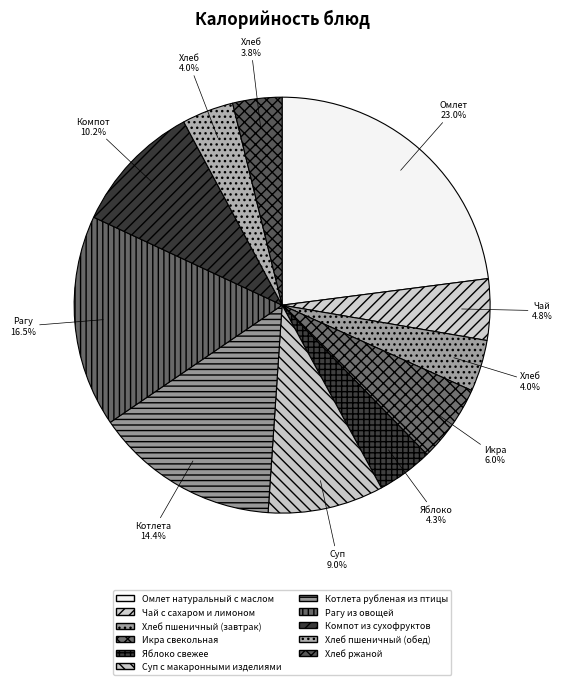

Which slice is the smallest?

Хлеб ржаной